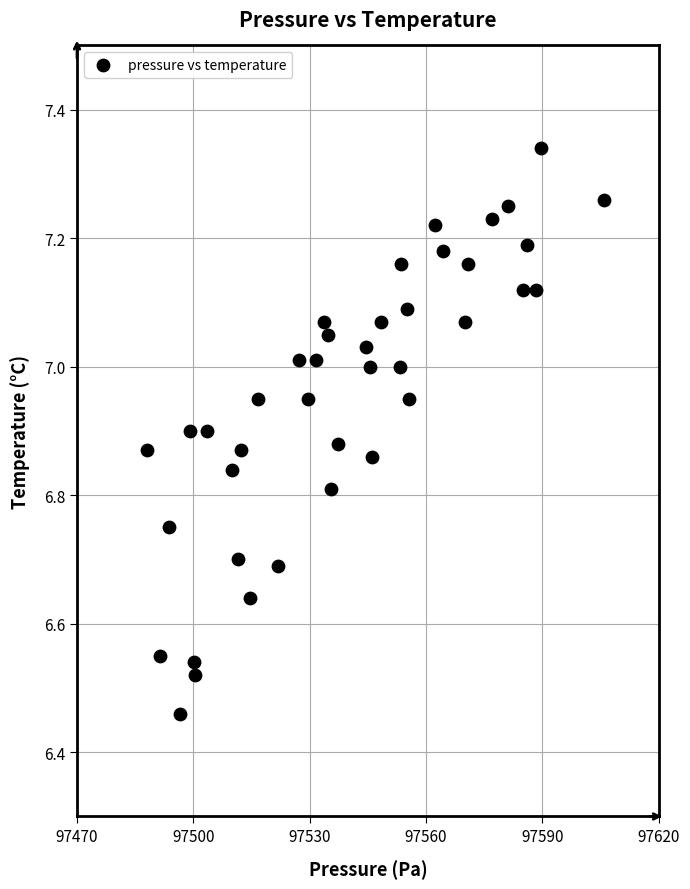

What is the range of X values (max minus min)?

117.8